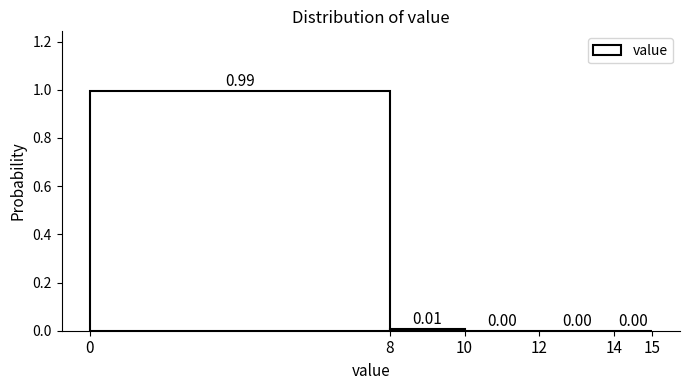

Reading left to right, list every bar in this chart as the range it spans on the x-axis followed by its height.

0 to 8: 0.99
8 to 10: 0.01
10 to 12: 0.00
12 to 14: 0.00
14 to 15: 0.00